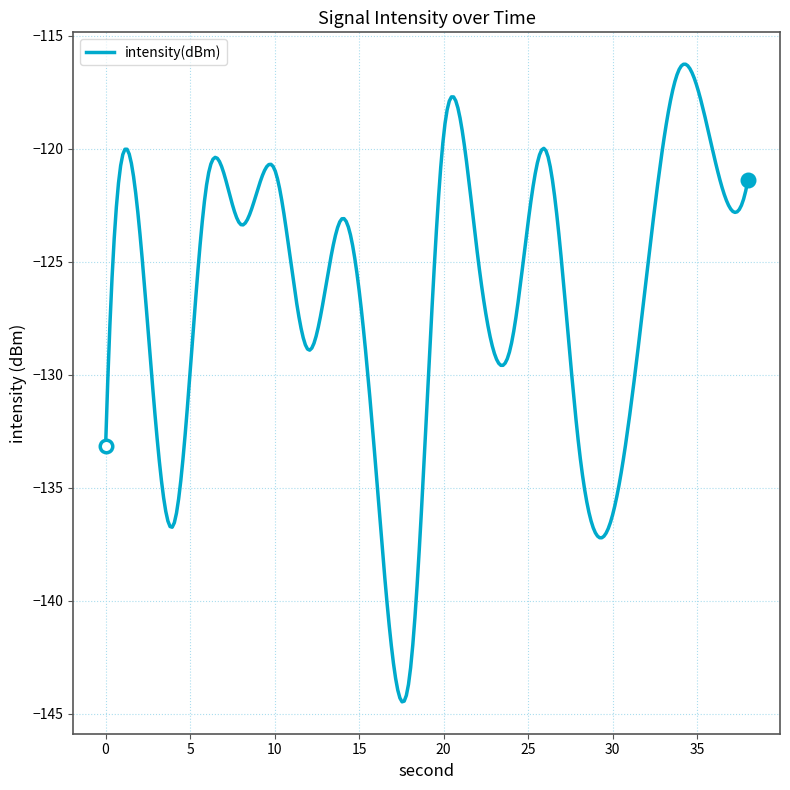

What is the difference between the maximum and minimum values?

28.2